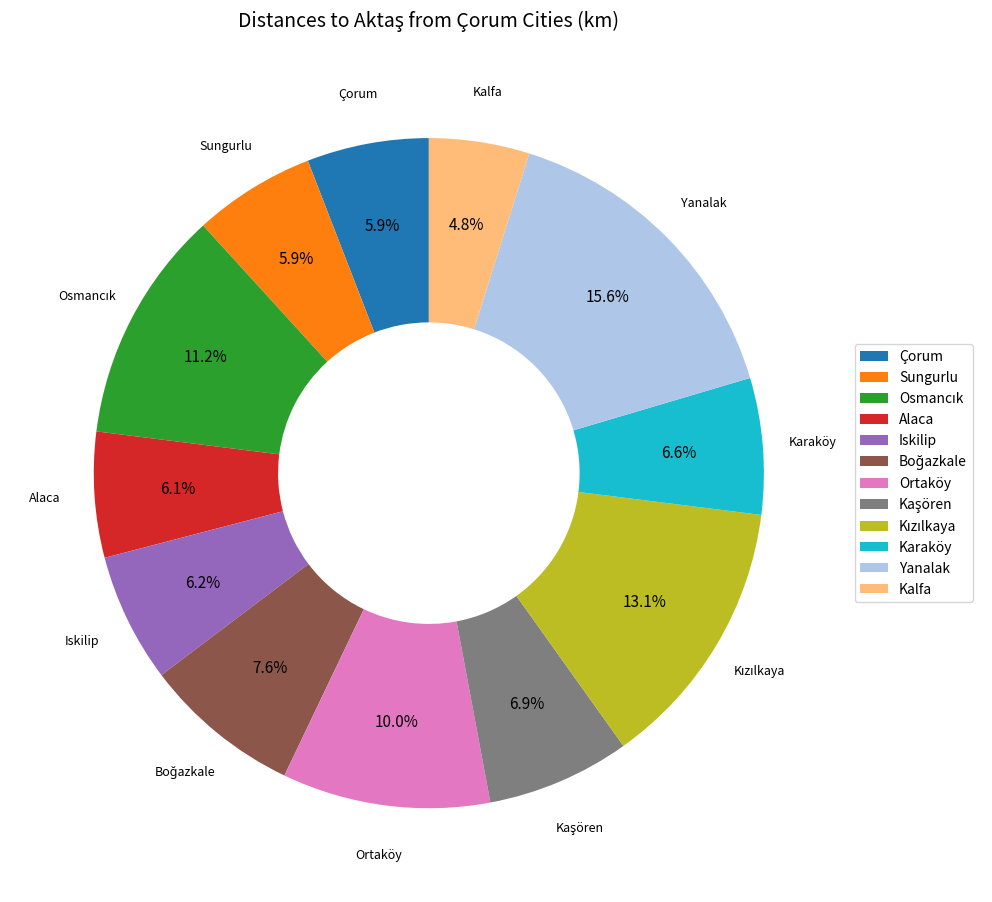

What portion of the pie excludes Sungurlu?

94.1%